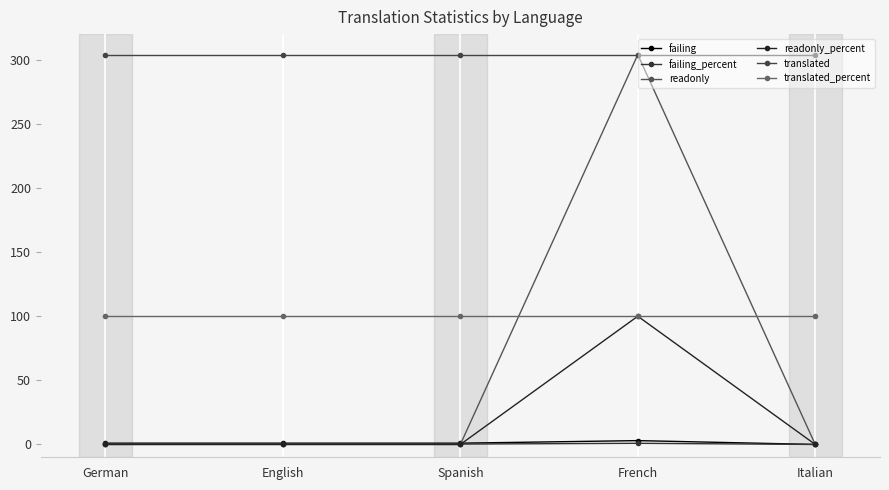

What is the average value of the failing series?

1.2